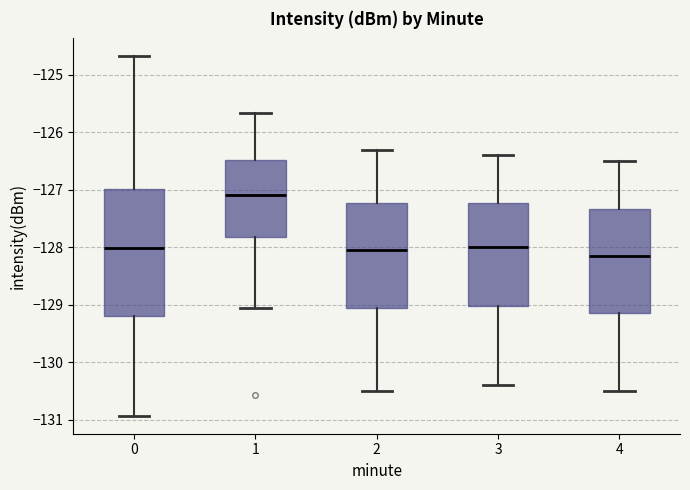

Which box has the highest median line?

1